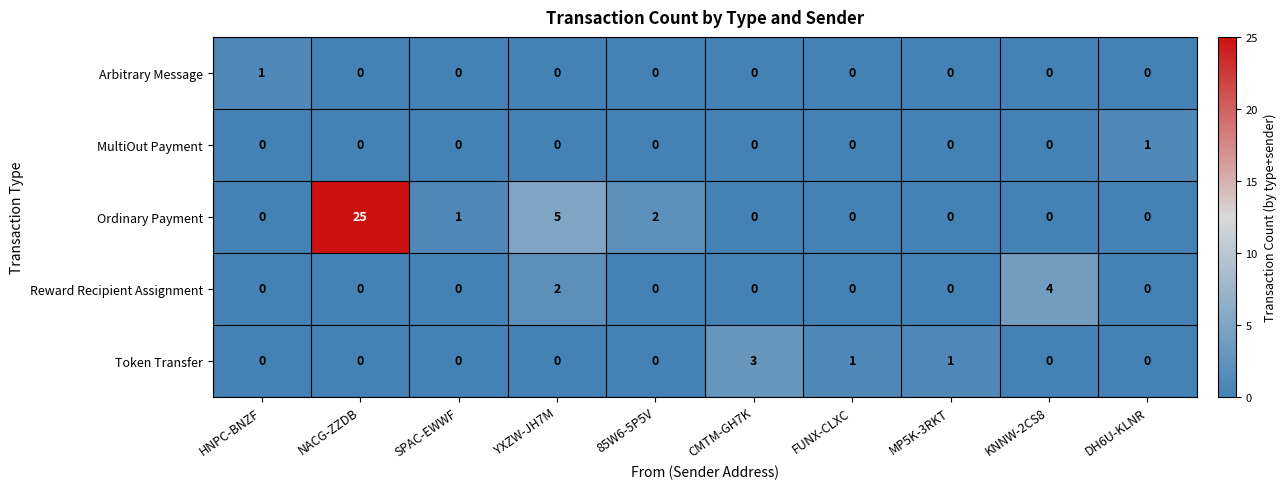

How many series are shown in this chart?

5